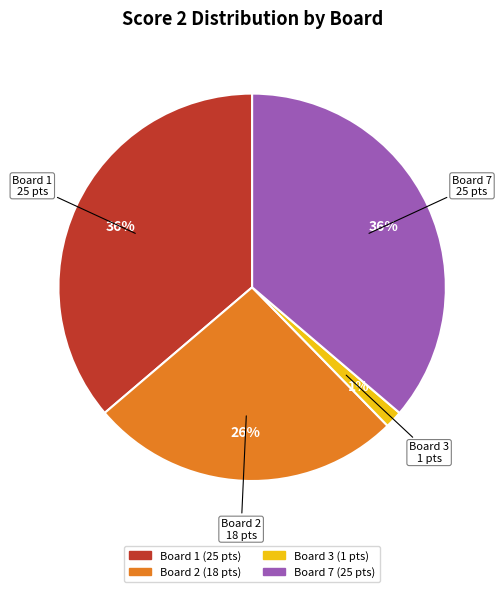

To the nearest percent, what is the difference between the largest and smallest slice percentages?

35%